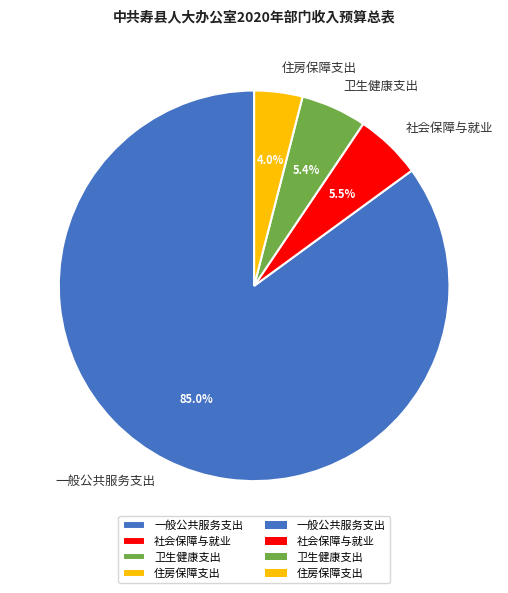

Which category accounts for the majority?

一般公共服务支出